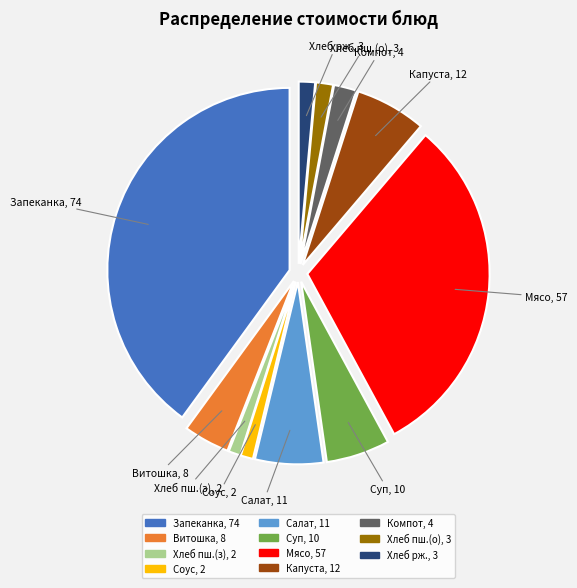

Does any single category account for the majority?

No